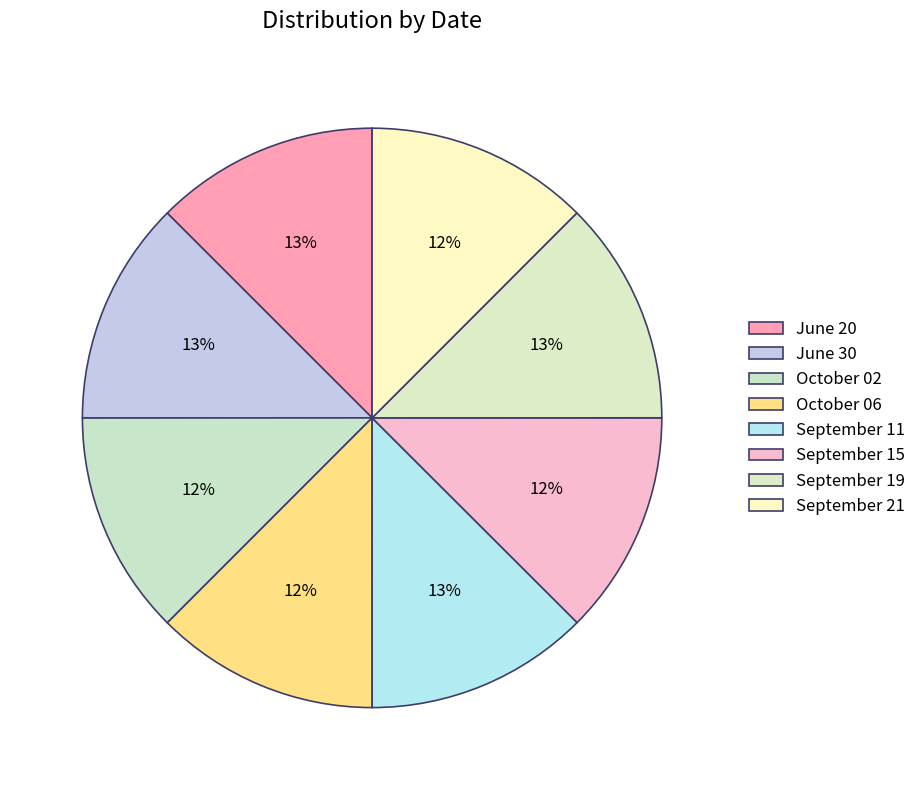

What is the change in value from September 11 to September 15?

-3